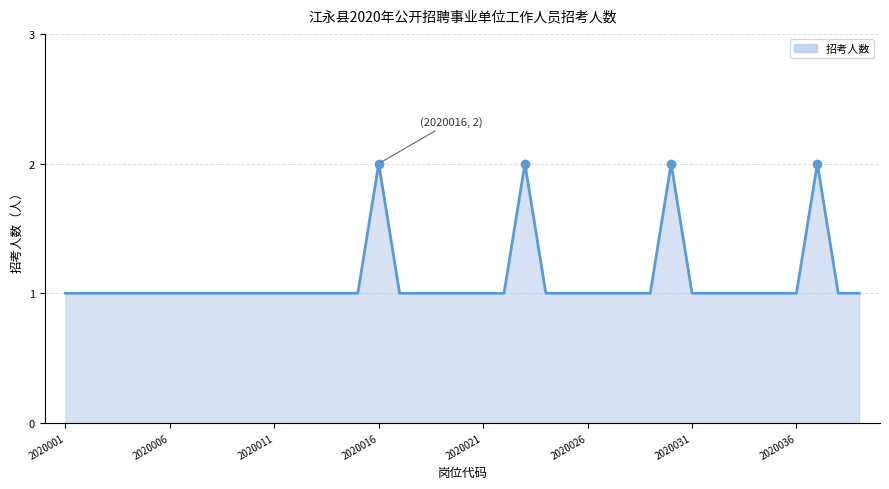

How many lines are shown in the chart?

1